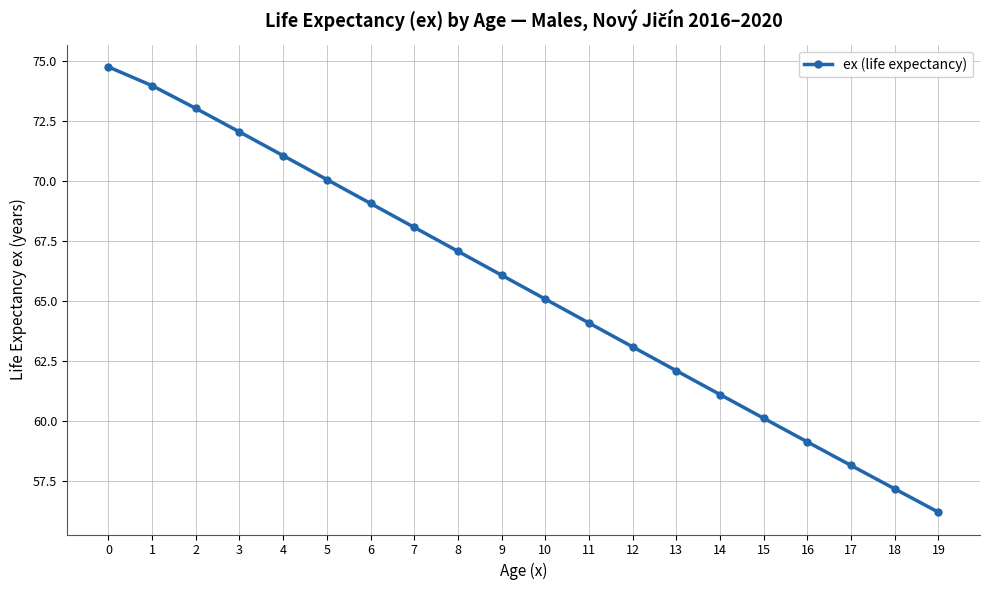

List the labels in order of value, largest first.

0, 1, 2, 3, 4, 5, 6, 7, 8, 9, 10, 11, 12, 13, 14, 15, 16, 17, 18, 19